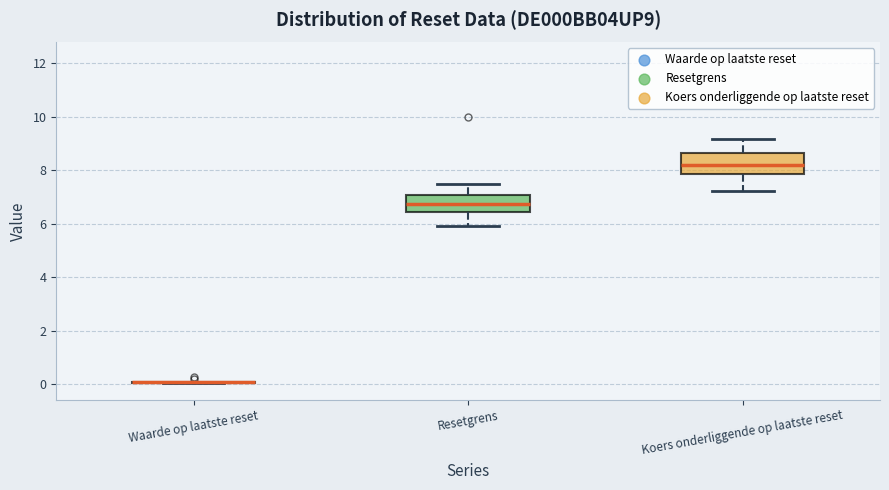

Reading left to right, read every box against the y-axis: the position of its median line, the range the box covers, and the ends of its whiskers. The values are not printed on the chart, so give them approximately, as read against the axis.

Waarde op laatste reset: box collapsed to a line at 0.0, whiskers 0.0 to 0.2
Resetgrens: median 6.8, box 6.4 to 7.0, whiskers 6.0 to 7.6
Koers onderliggende op laatste reset: median 8.2, box 7.8 to 8.6, whiskers 7.2 to 9.2